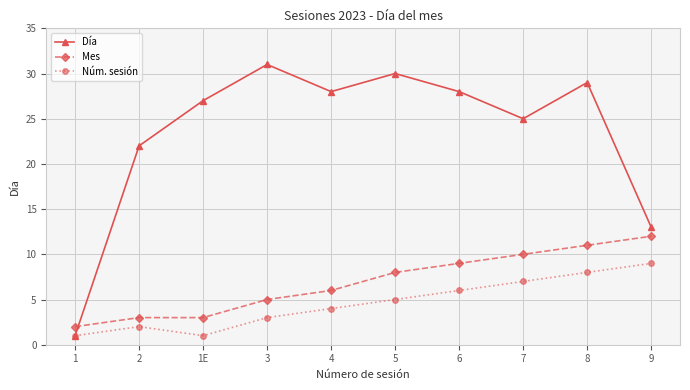

How many interior local valleys does the Núm. sesión series have?

1